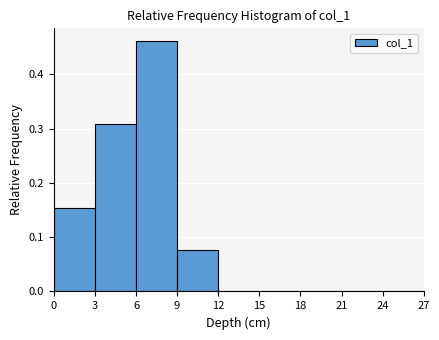

Reading left to right, list every bar in this chart as the range it spans on the x-axis followed by its height. The values are not printed on the chart, so give them approximately, as read against the axis.

0 to 3: 0.15
3 to 6: 0.31
6 to 9: 0.46
9 to 12: 0.08
12 to 15: 0
15 to 18: 0
18 to 21: 0
21 to 24: 0
24 to 27: 0